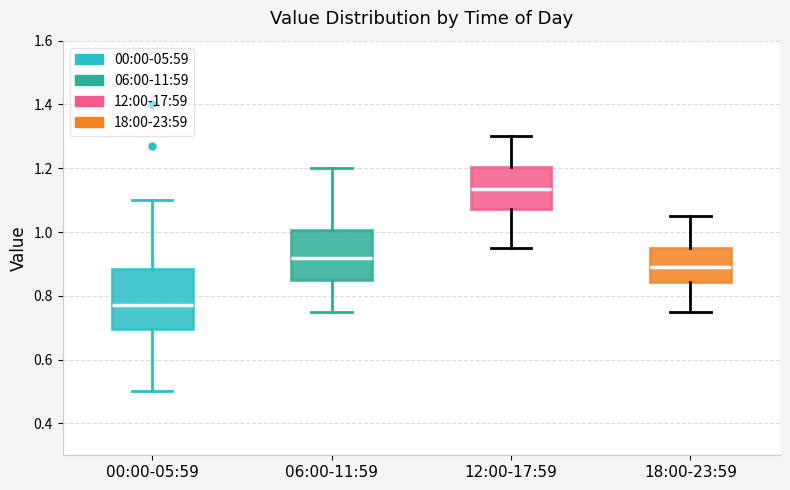

Reading left to right, read every box against the y-axis: the position of its median line, the range the box covers, and the ends of its whiskers. The values are not printed on the chart, so give them approximately, as read against the axis.

00:00-05:59: median 0.78, box 0.70 to 0.88, whiskers 0.50 to 1.10
06:00-11:59: median 0.92, box 0.86 to 1.00, whiskers 0.76 to 1.20
12:00-17:59: median 1.14, box 1.08 to 1.20, whiskers 0.96 to 1.30
18:00-23:59: median 0.90, box 0.84 to 0.96, whiskers 0.76 to 1.06